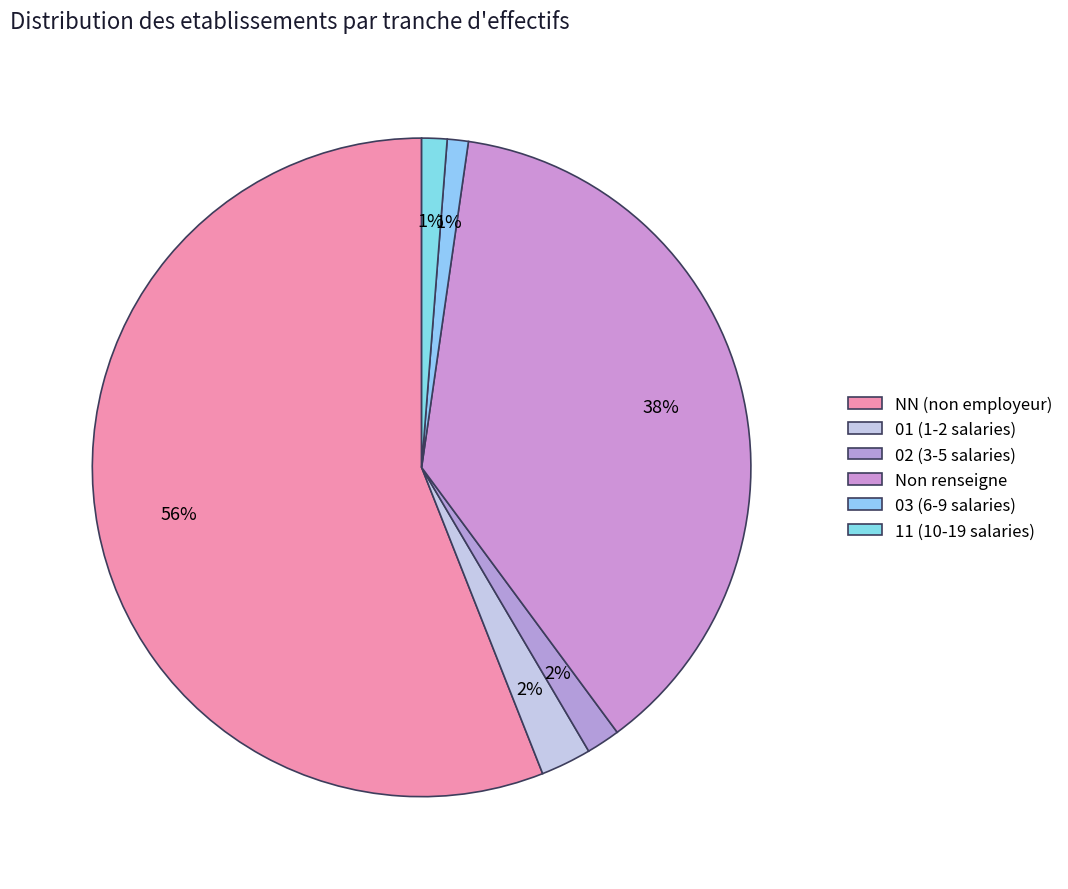

To the nearest percent, what is the difference between the largest and smallest slice percentages?

55%